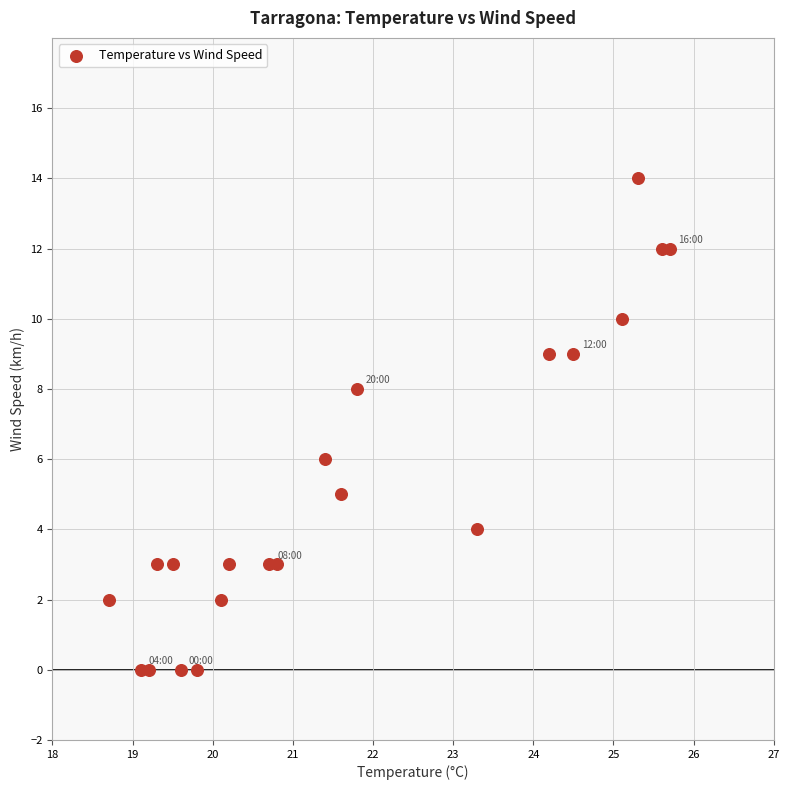

What is the range of Y values (max minus min)?

14